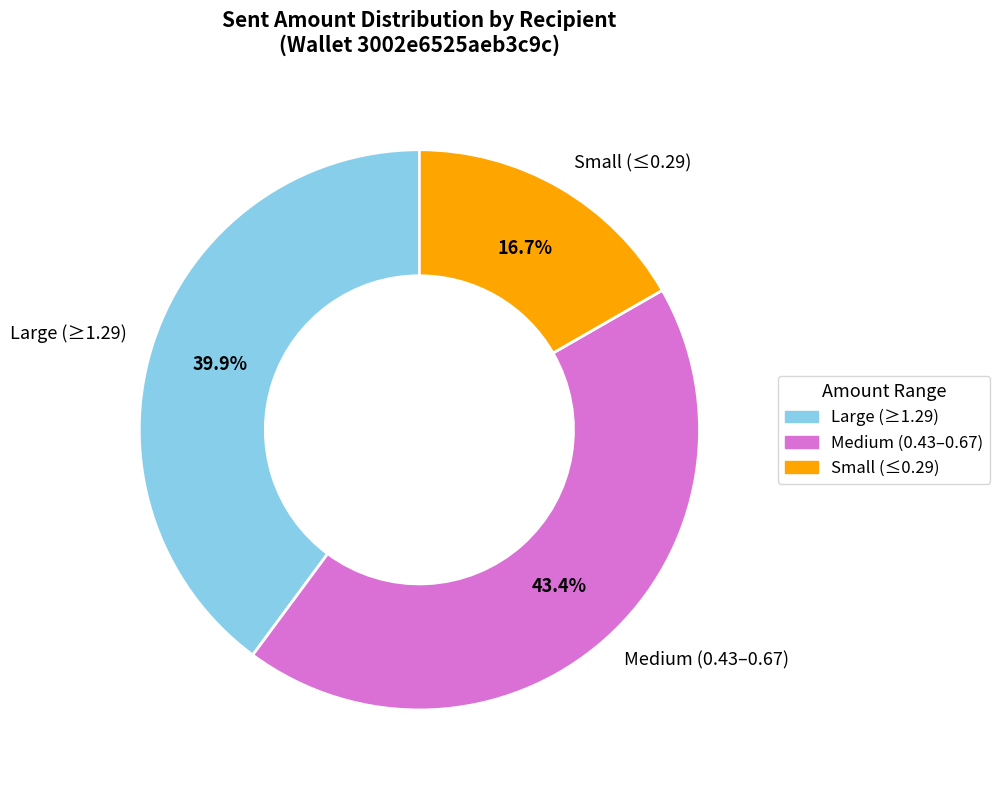

Does any single category account for the majority?

No